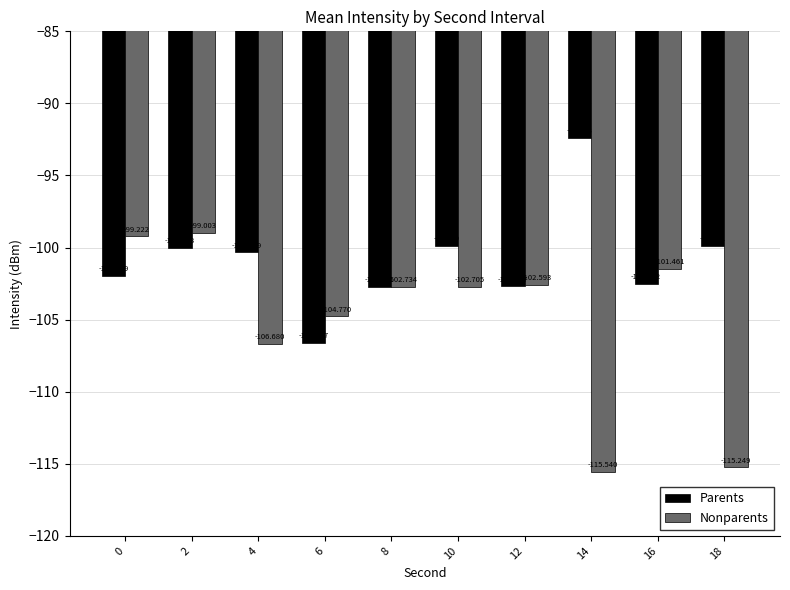

How many groups of bars are there?

10